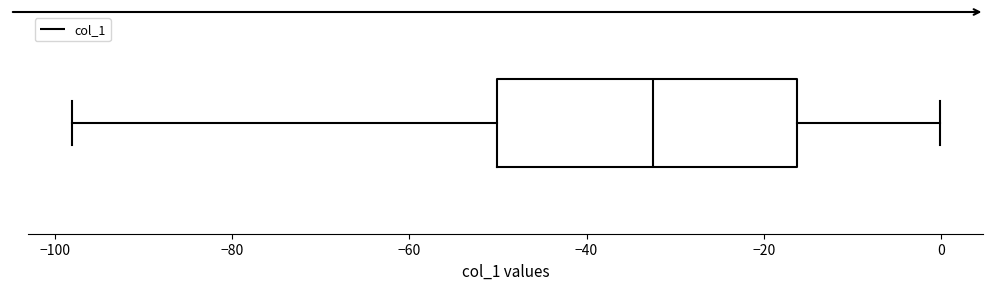

Where does the median line of the box sit on the x-axis? The values are not printed on the chart, so give them approximately, as read against the axis.

-32